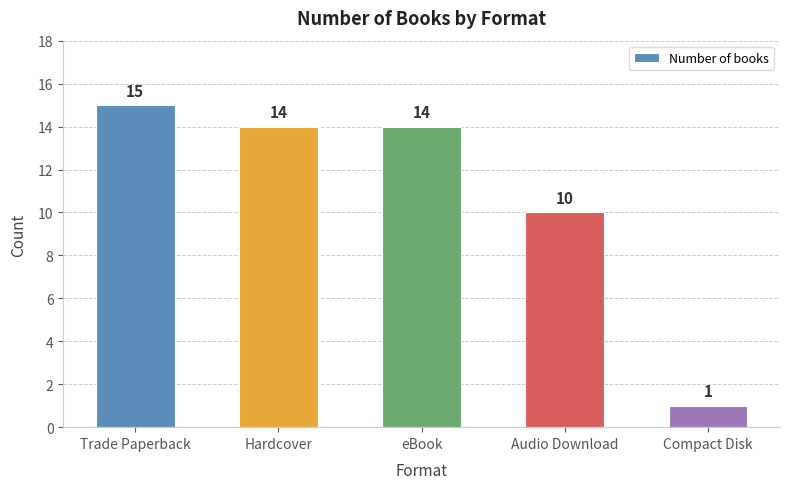

At which label is the value closest to 8?

Audio Download